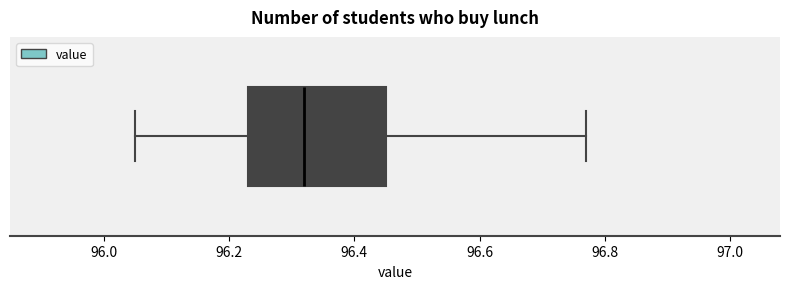

Where is the left edge of the box on the x-axis? The values are not printed on the chart, so give them approximately, as read against the axis.

96.24